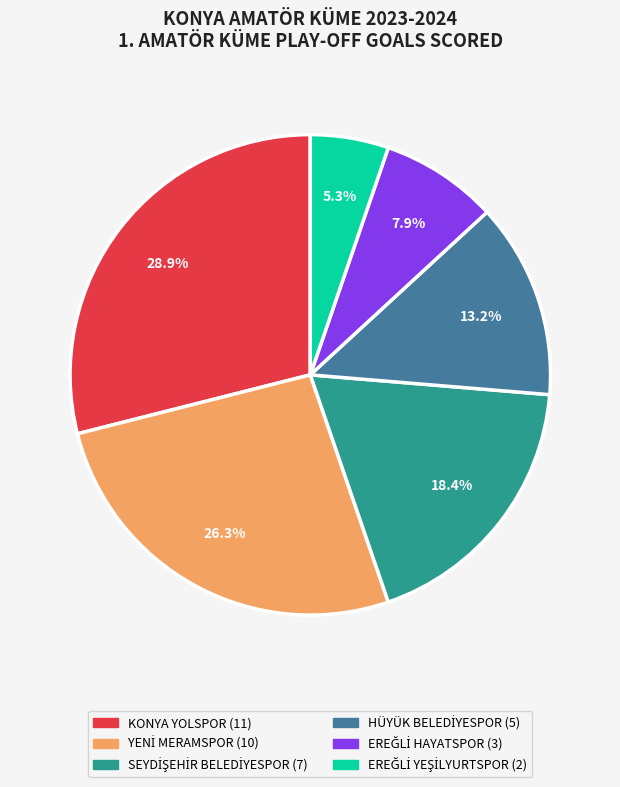

To the nearest percent, what is the average slice percentage?

17%